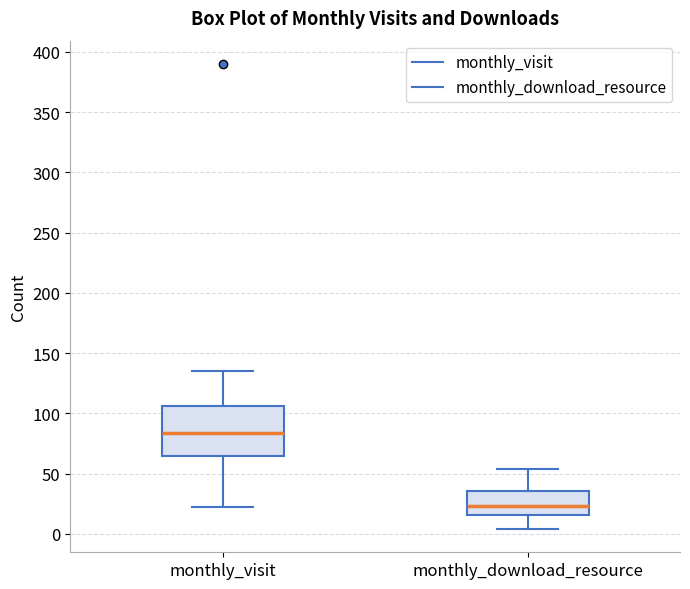

Comparing the boxes themselves (not the whiskers), which one is the tallest?

monthly_visit